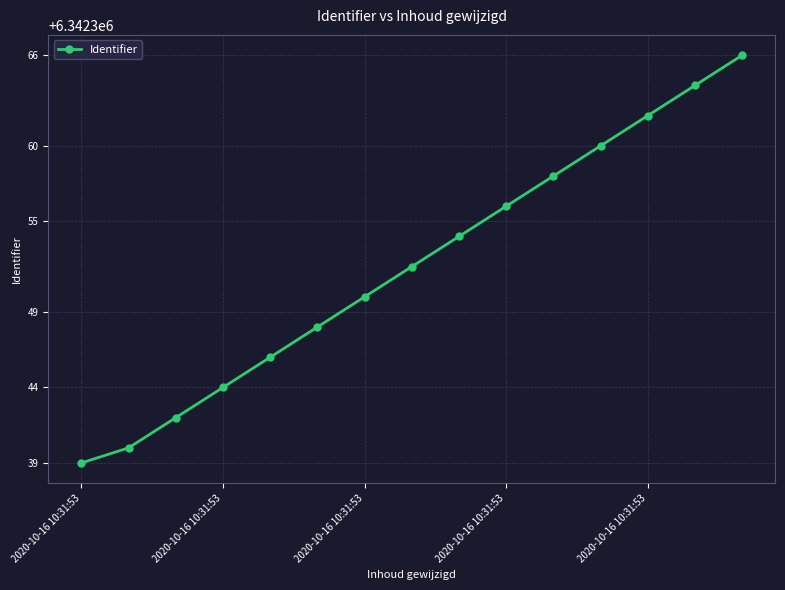

What is the average value?

6342352